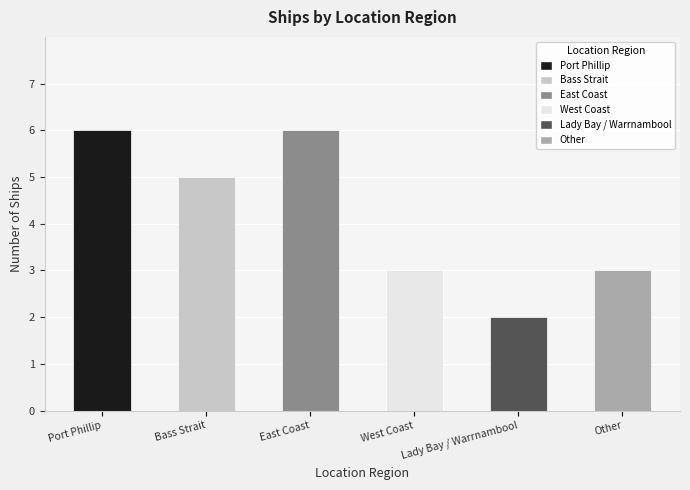

What is the average value?

4